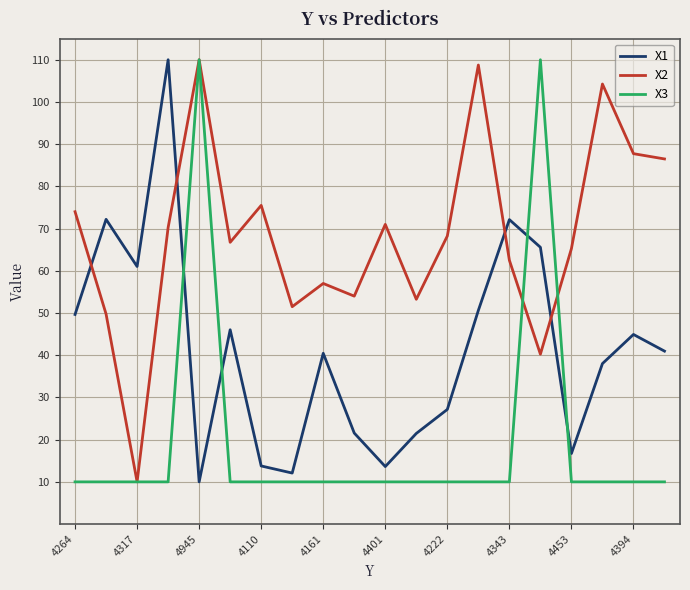

After their last crossing, which series has the higher values: X3 or X1?

X1